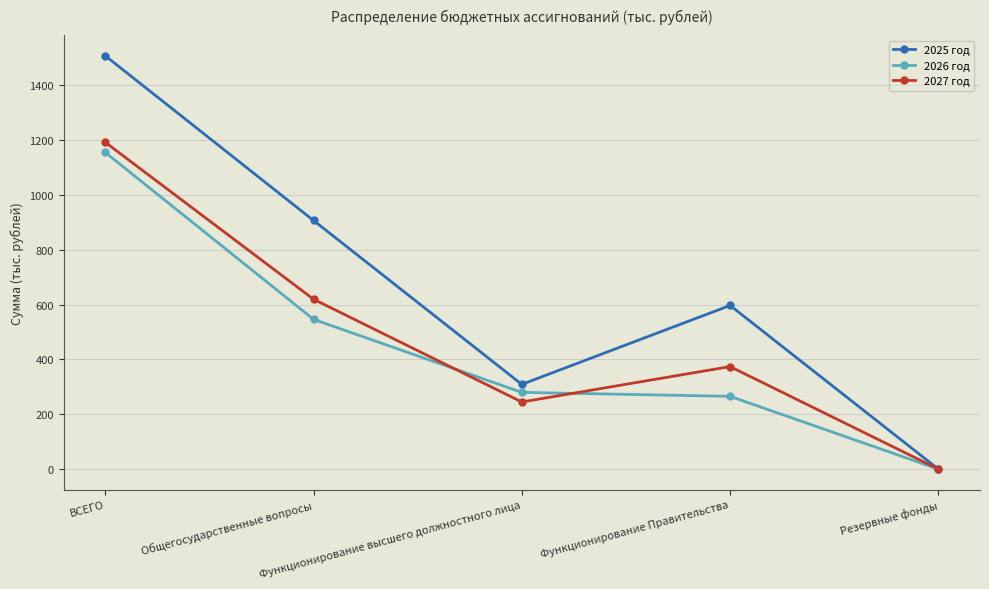

What is the label of the 1st point from the right?

Резервные фонды